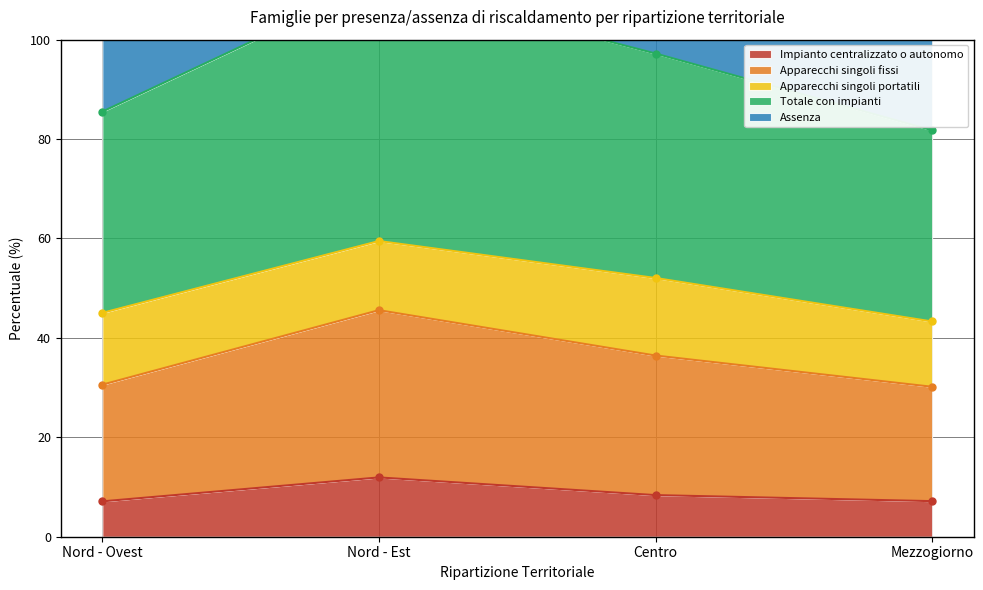

Which series has the widest spread of values?

Totale con impianti